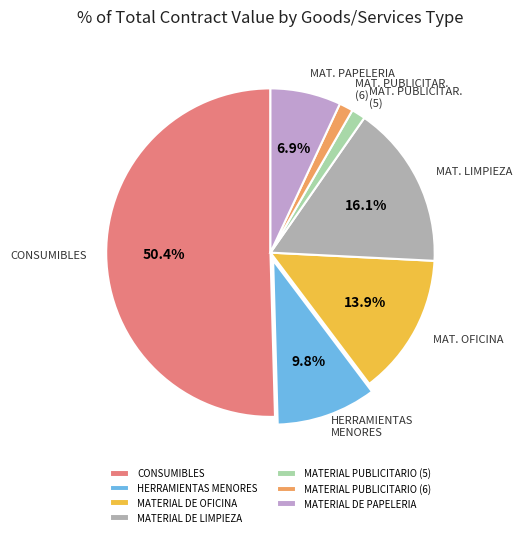

What percentage is the CONSUMIBLES slice, to the nearest percent?

50%